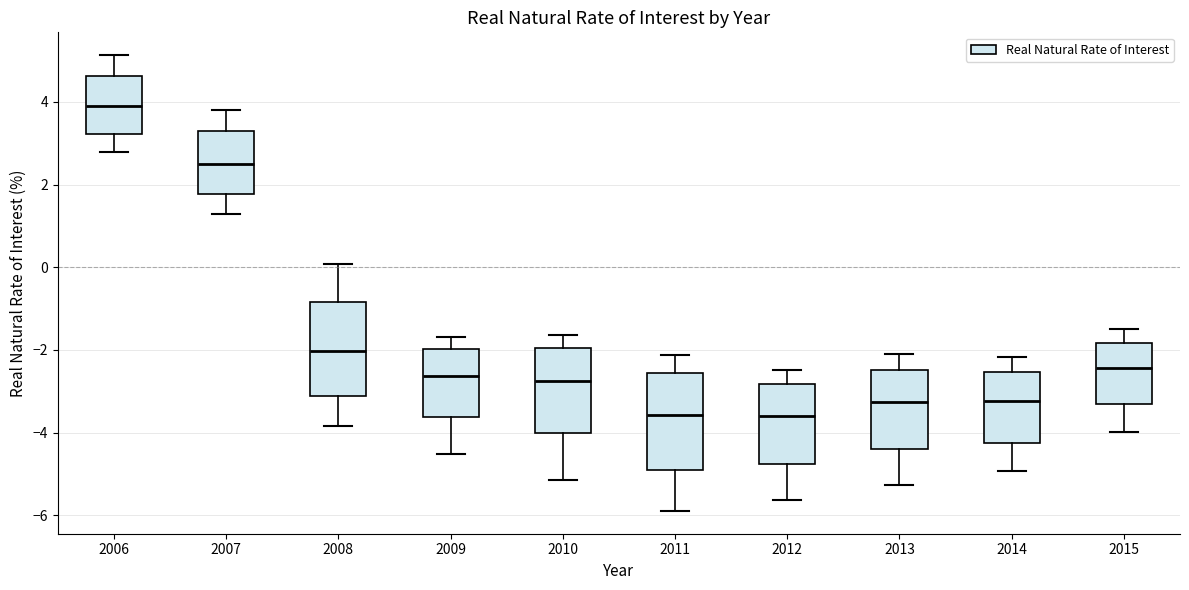

Where is the upper edge of the box at x = 2009 on the y-axis? The values are not printed on the chart, so give them approximately, as read against the axis.

-2.0